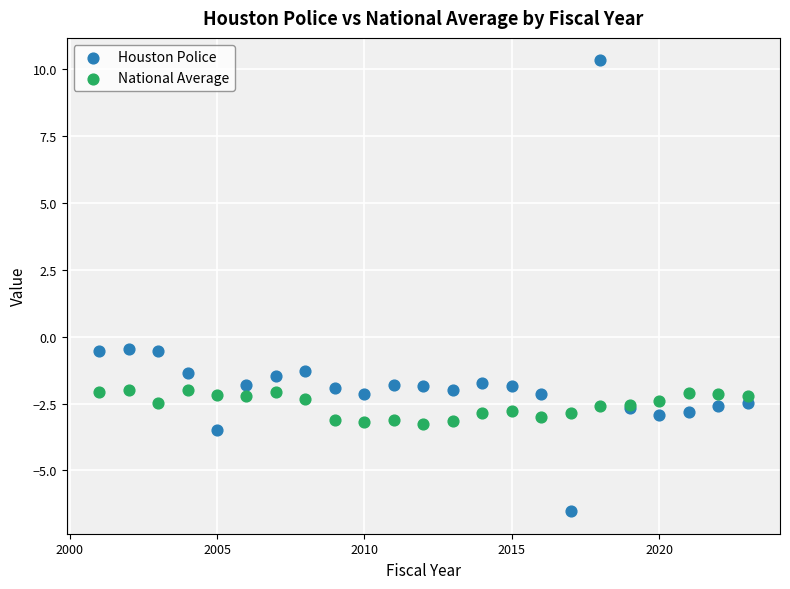

Which series has the largest Y range (max minus min)?

Houston Police